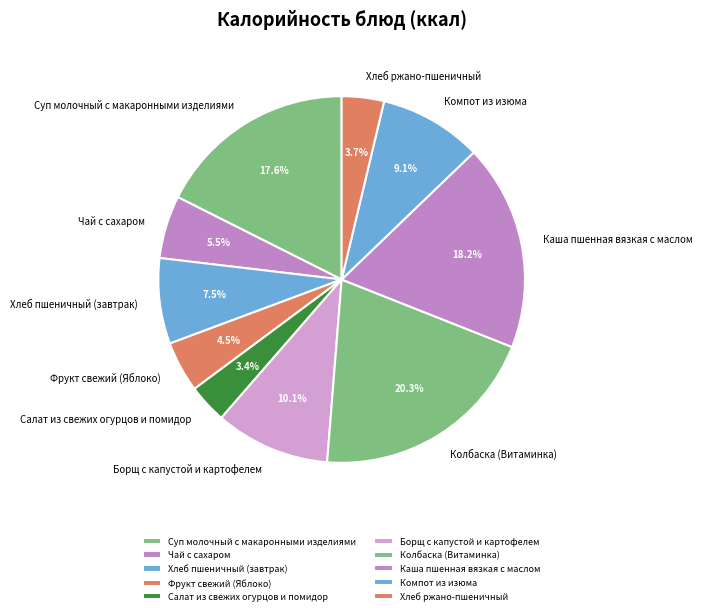

The Борщ с капустой и картофелем slice represents 3% of the pie. True or false?

False